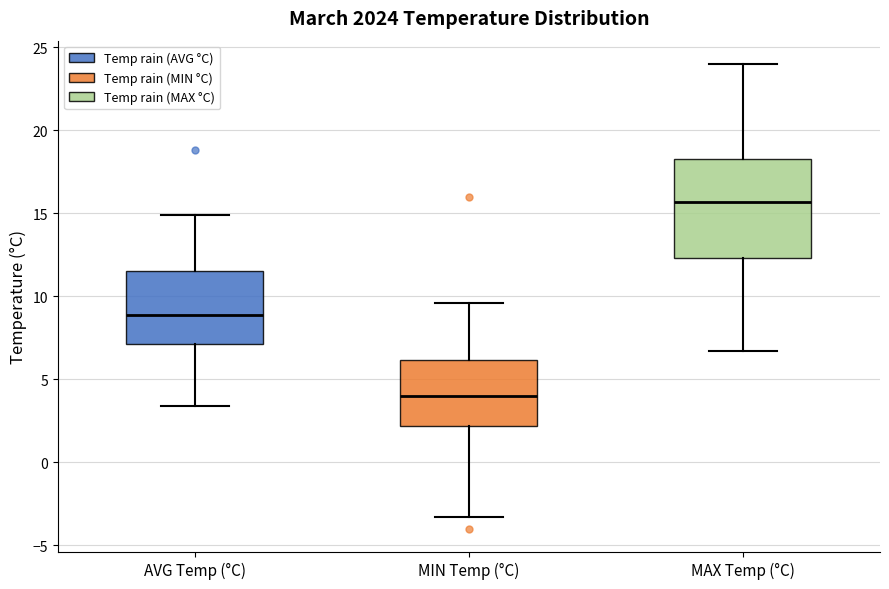

Which box's median line is the highest?

MAX Temp (°C)